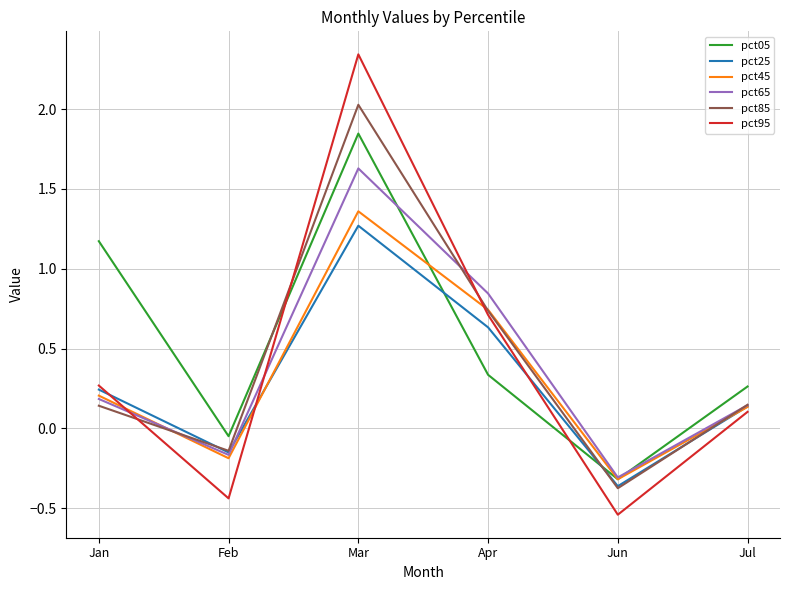

What is the average value of the pct85 series?

0.4